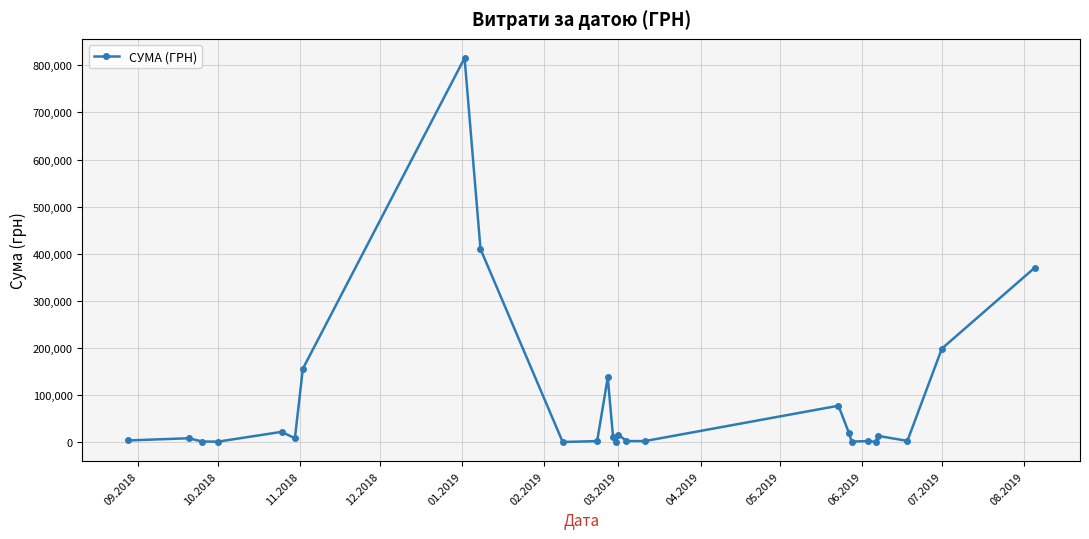

What is the greatest value displayed?

815249.6